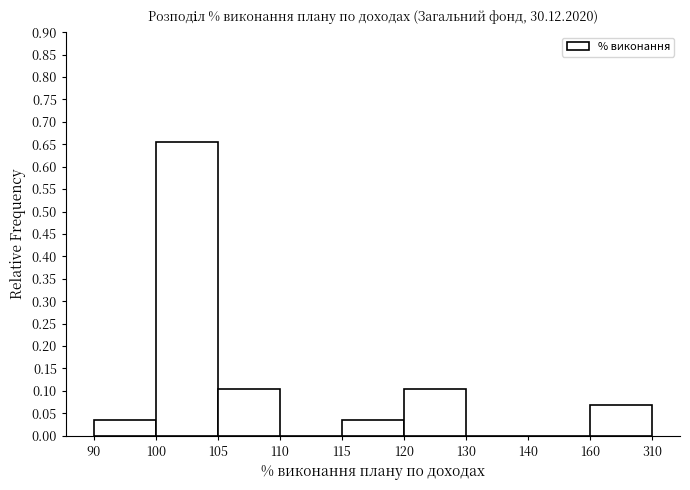

What is the sum of all values?

1.0